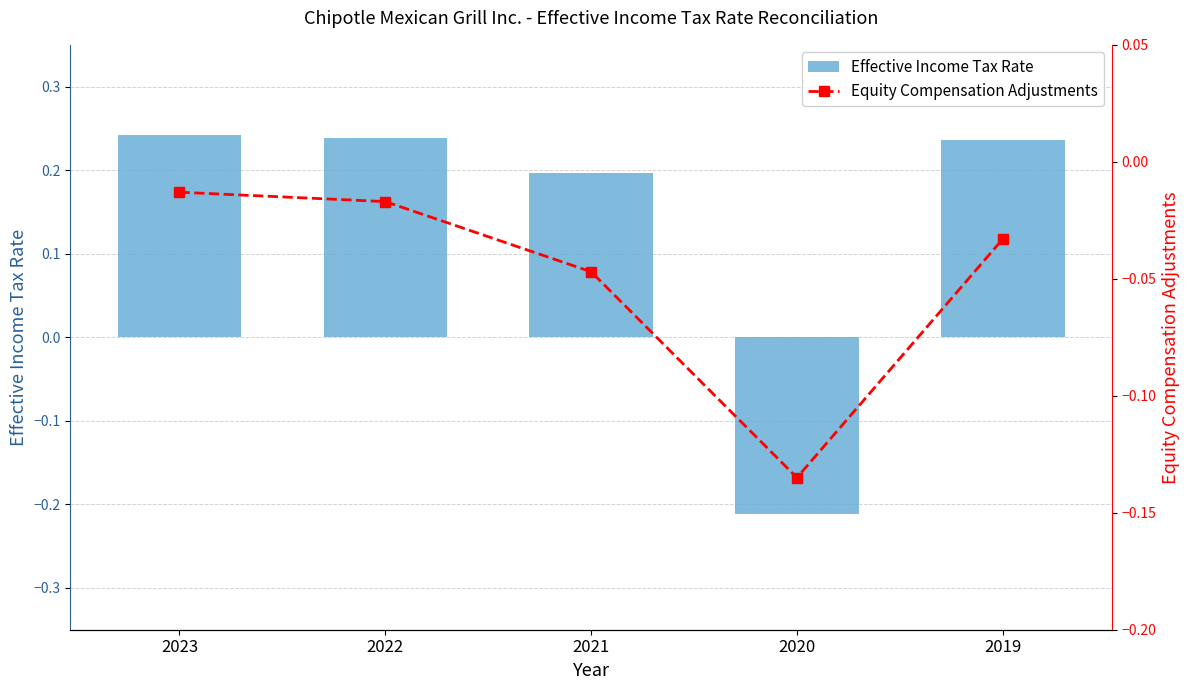

The Equity Compensation Adjustments series shows -0.0 at 2021. True or false?

True